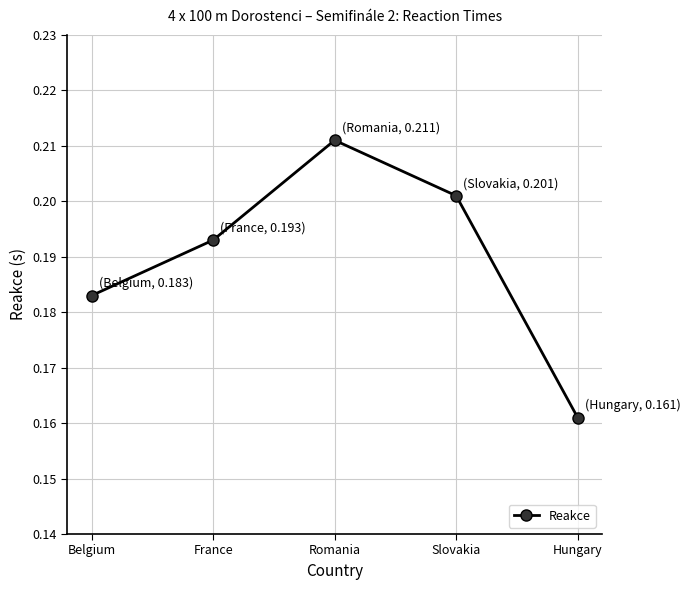

What position from the right is Romania?

3